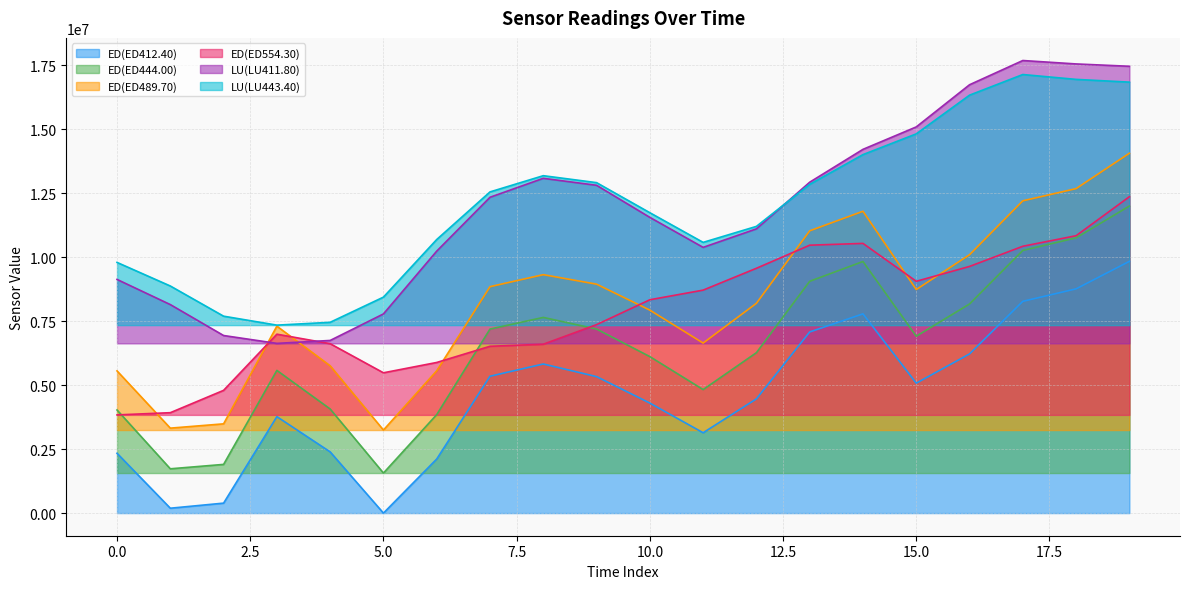

What is the average value of the LU(LU411.80) series?

11923886.1